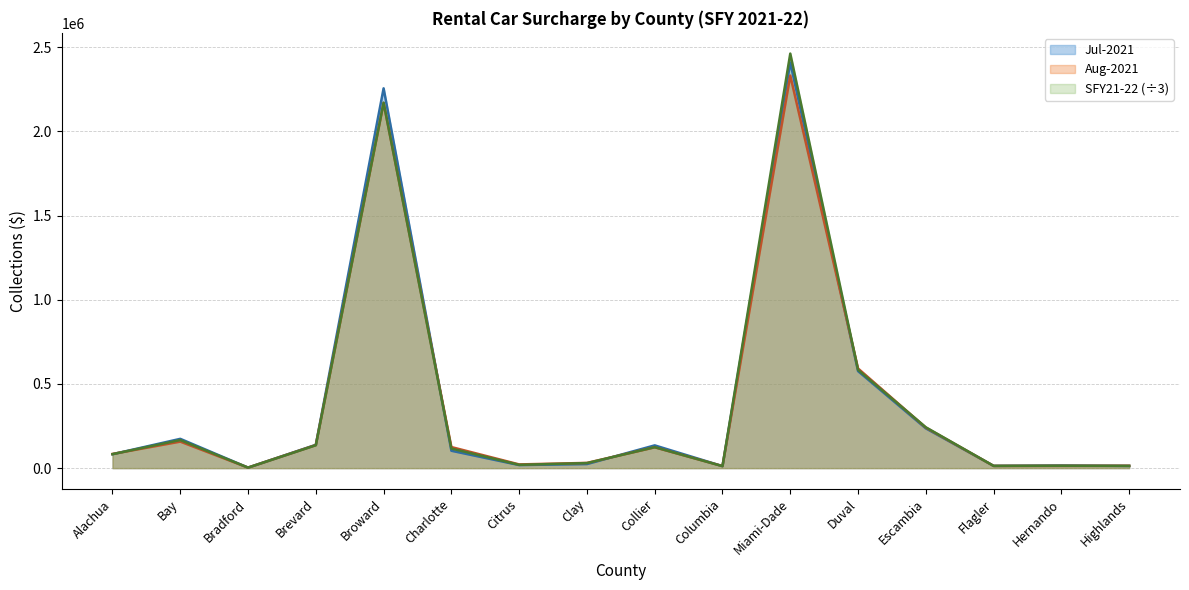

What is the difference between the maximum and second lowest values in the Aug-2021 series?

2320217.0